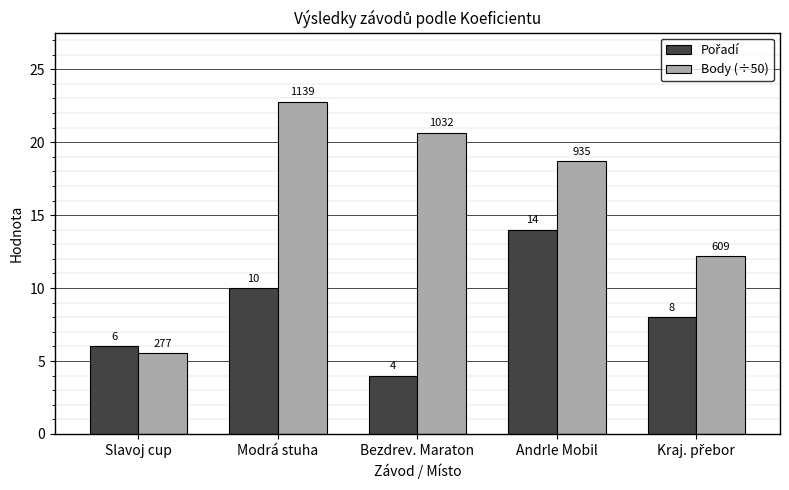

Which category has the lowest value across all series?

Bezdrev. Maraton